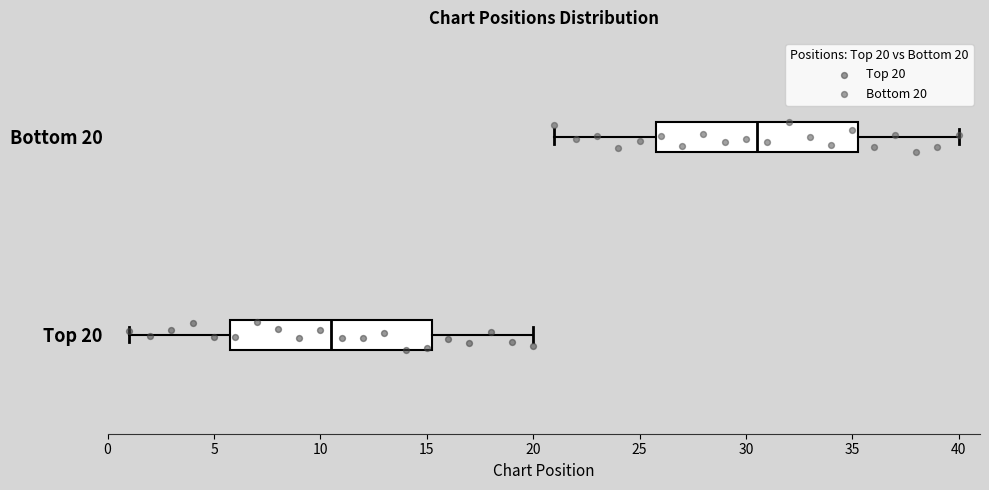

Which box's median line is the furthest to the left?

Top 20